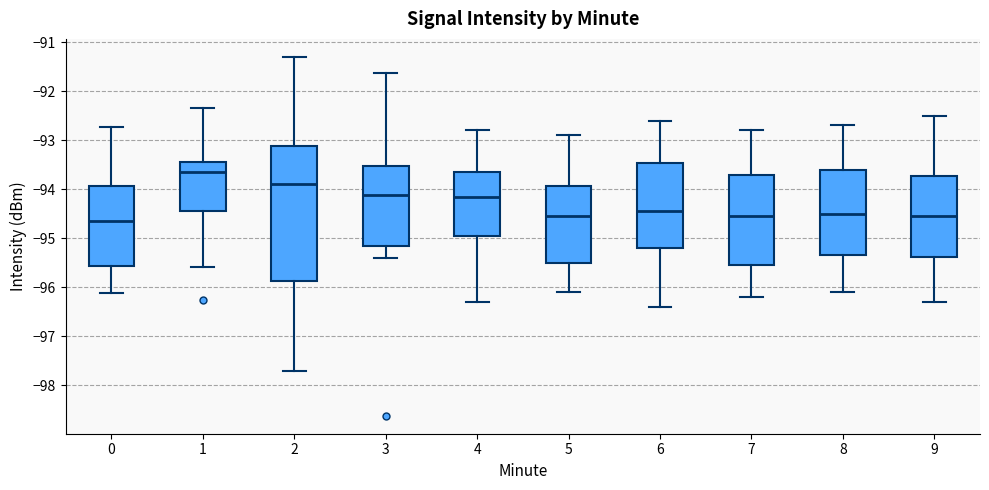

Where does the lower whisker of the box at x = 3 end on the y-axis? The values are not printed on the chart, so give them approximately, as read against the axis.

-95.4